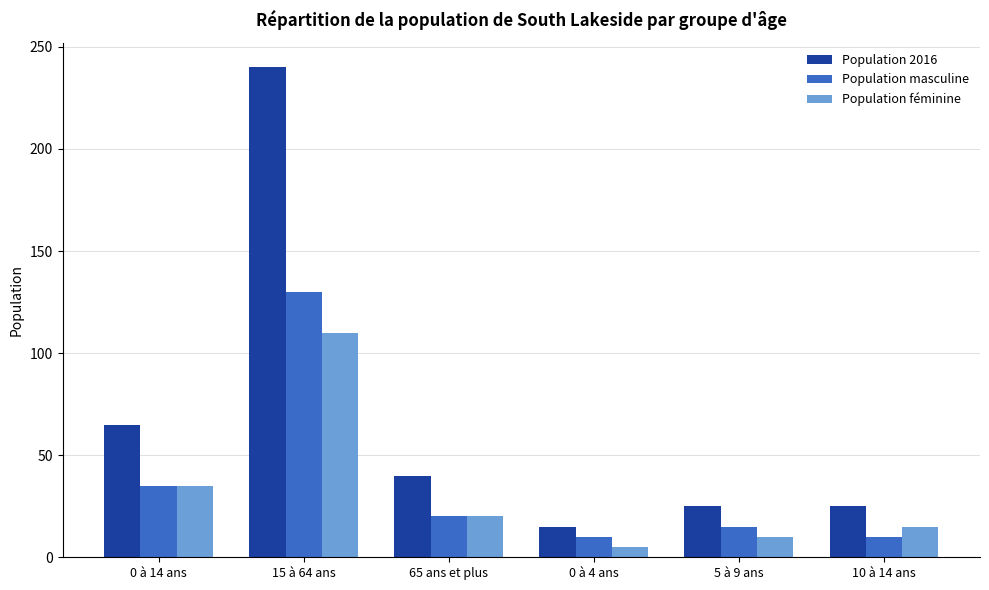

Is it true that Population masculine equals 35 at 0 à 14 ans?

True